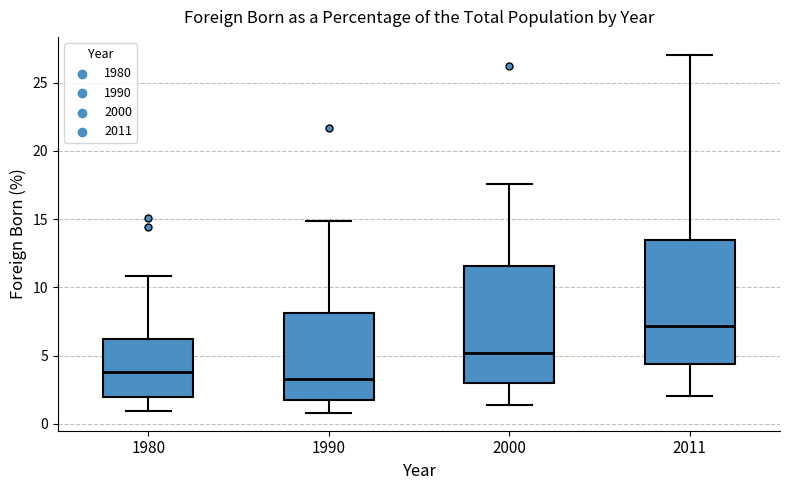

Which box is the tallest, from its lower edge to its upper edge?

2011